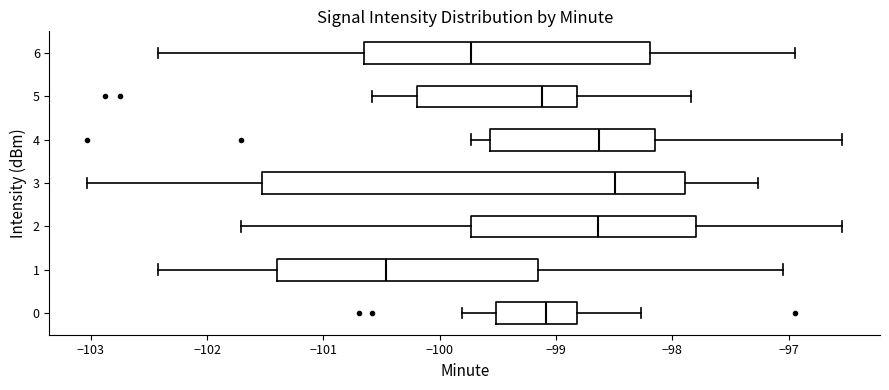

Reading bottom to top, read every box against the x-axis: the position of its median line, the range the box covers, and the ends of its whiskers. The values are not printed on the chart, so give them approximately, as read against the axis.

0: median -99.1, box -99.5 to -98.8, whiskers -99.8 to -98.3
1: median -100.5, box -101.4 to -99.2, whiskers -102.4 to -97.0
2: median -98.6, box -99.7 to -97.8, whiskers -101.7 to -96.5
3: median -98.5, box -101.5 to -97.9, whiskers -103.0 to -97.3
4: median -98.6, box -99.6 to -98.1, whiskers -99.7 to -96.5
5: median -99.1, box -100.2 to -98.8, whiskers -100.6 to -97.8
6: median -99.7, box -100.6 to -98.2, whiskers -102.4 to -96.9